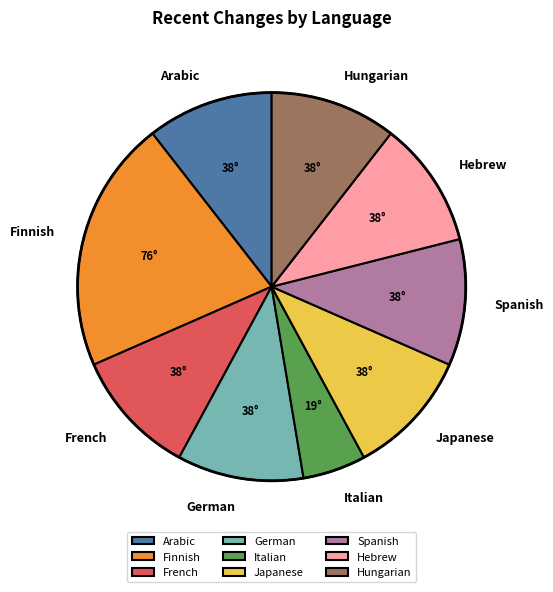

Is Arabic the majority of the pie?

No